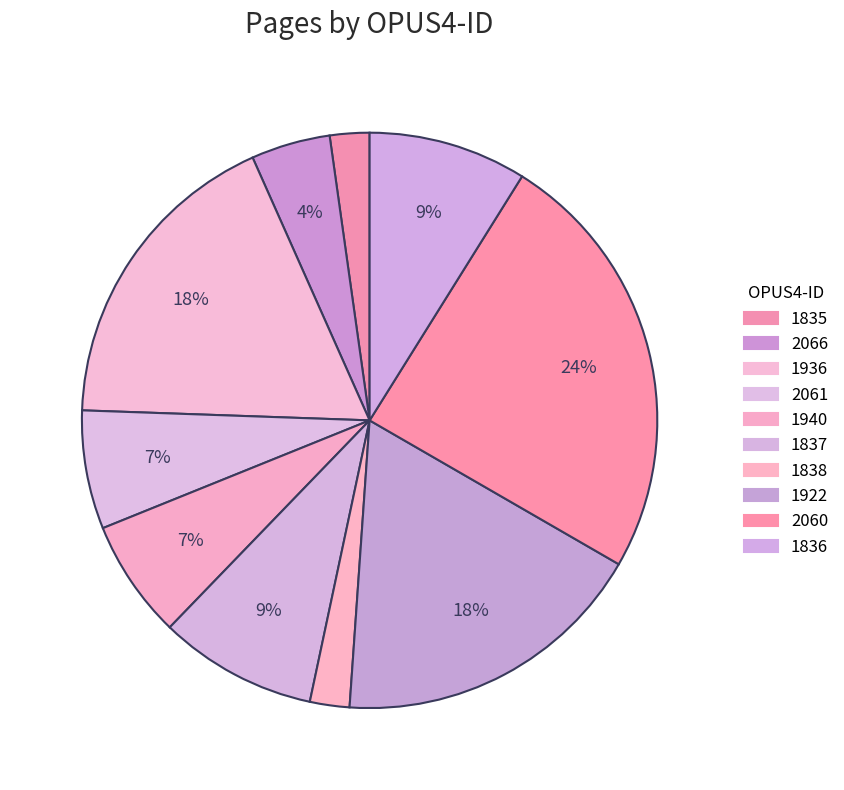

How much of the chart is everything except 2066?

95.6%